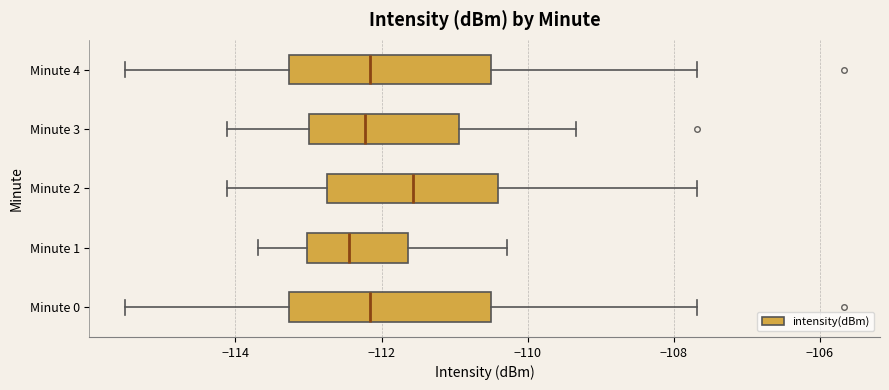

Reading bottom to top, read every box against the x-axis: the position of its median line, the range the box covers, and the ends of its whiskers. The values are not printed on the chart, so give them approximately, as read against the axis.

Minute 0: median -112.2, box -113.2 to -110.4, whiskers -115.6 to -107.6
Minute 1: median -112.4, box -113.0 to -111.6, whiskers -113.6 to -110.2
Minute 2: median -111.6, box -112.8 to -110.4, whiskers -114.2 to -107.6
Minute 3: median -112.2, box -113.0 to -111.0, whiskers -114.2 to -109.4
Minute 4: median -112.2, box -113.2 to -110.4, whiskers -115.6 to -107.6